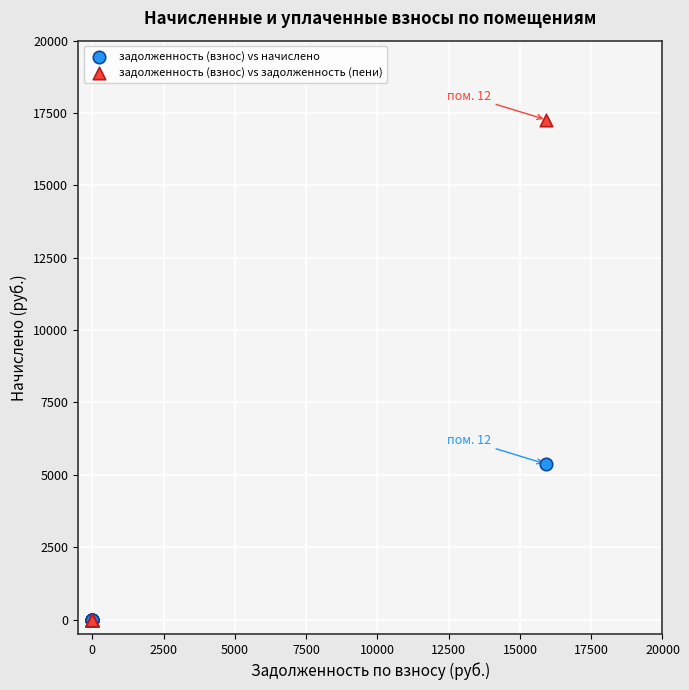

Across all series, what Y value is closest to 8633?

5368.3